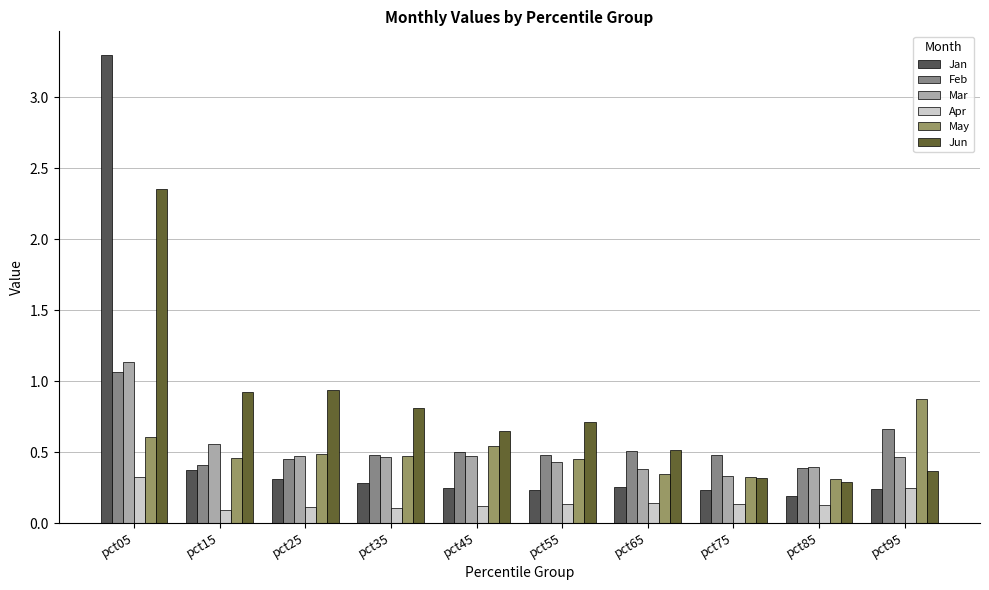

At which category is the sum across all series the highest?

pct05